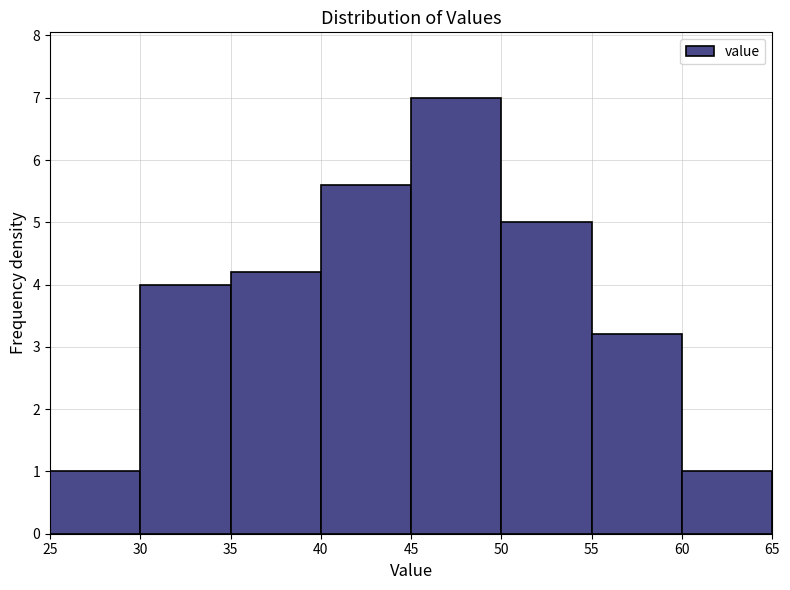

Which range on the x-axis has the tallest bar?

45 to 50